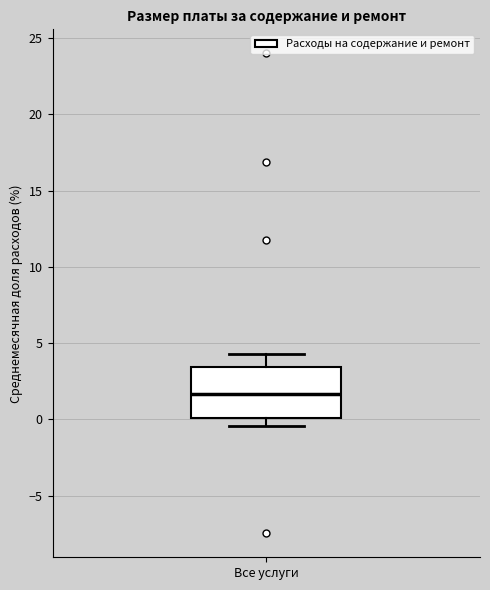

Transcribe this box plot: give where the median line is, the range the box spans, and where the two whiskers end, as read against the y-axis. The values are not printed on the chart, so give them approximately, as read against the axis.

median 1.5, box 0.0 to 3.5, whiskers -0.5 to 4.5